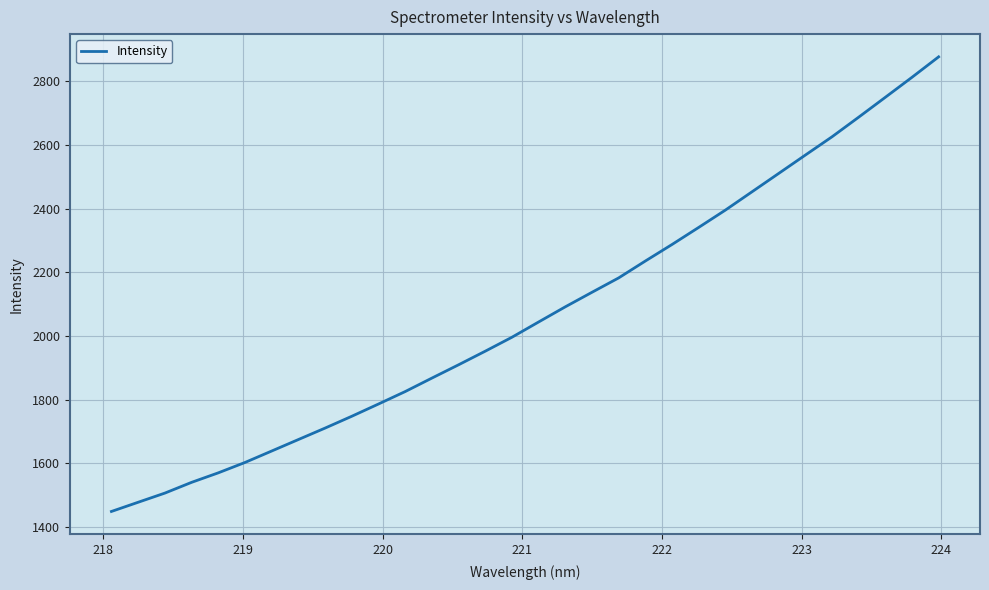

What is the minimum value shown in the chart?

1448.2